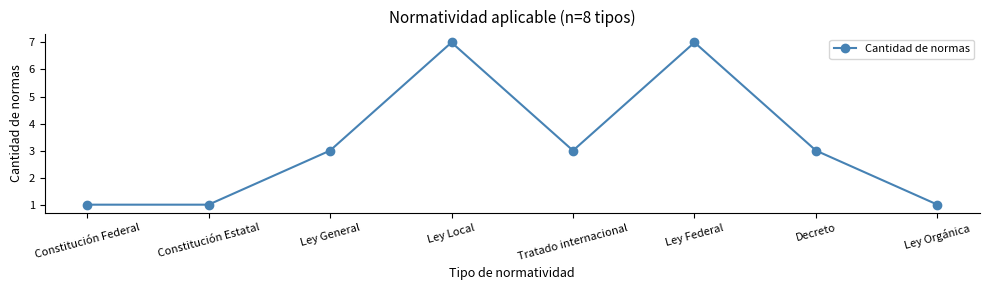

What value does the data have at Ley General?

3